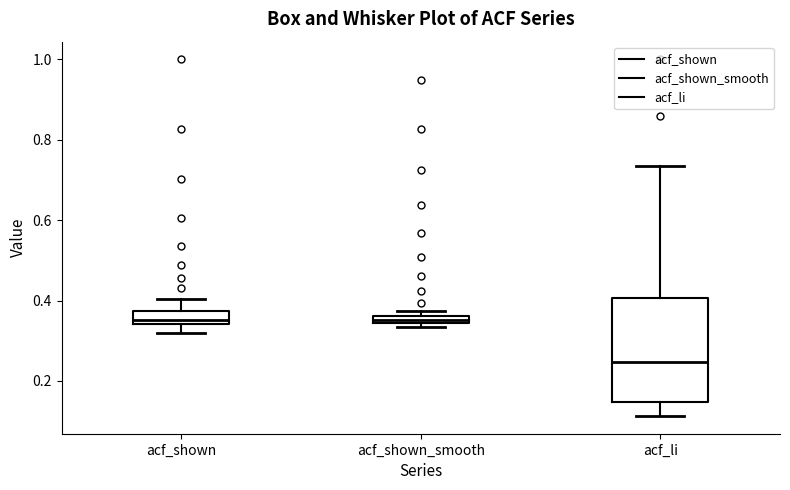

Where is the lower edge of the box for acf_li on the y-axis? The values are not printed on the chart, so give them approximately, as read against the axis.

0.14